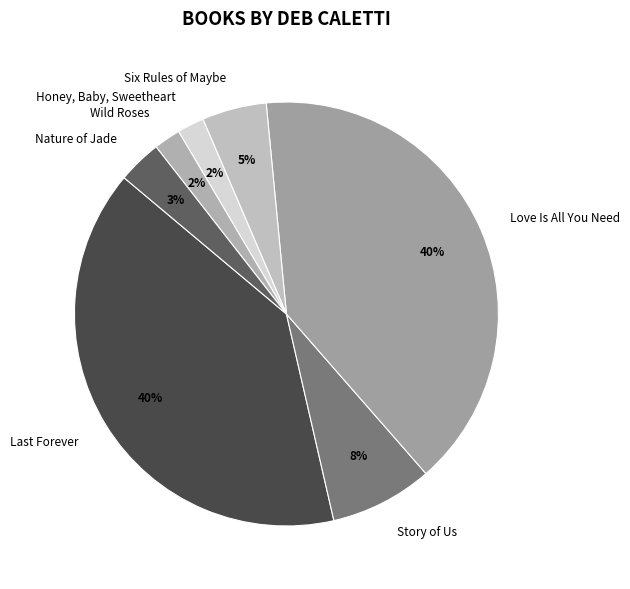

Combined, do Love Is All You Need and Wild Roses account for over 50%?

No